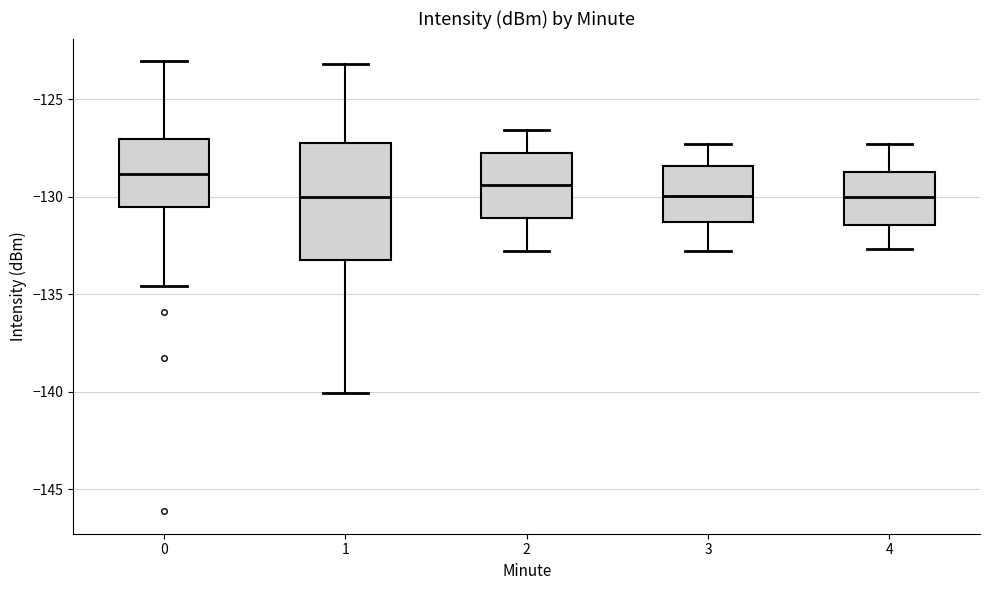

Where does the median line of the box at x = 3 sit on the y-axis? The values are not printed on the chart, so give them approximately, as read against the axis.

-130.0